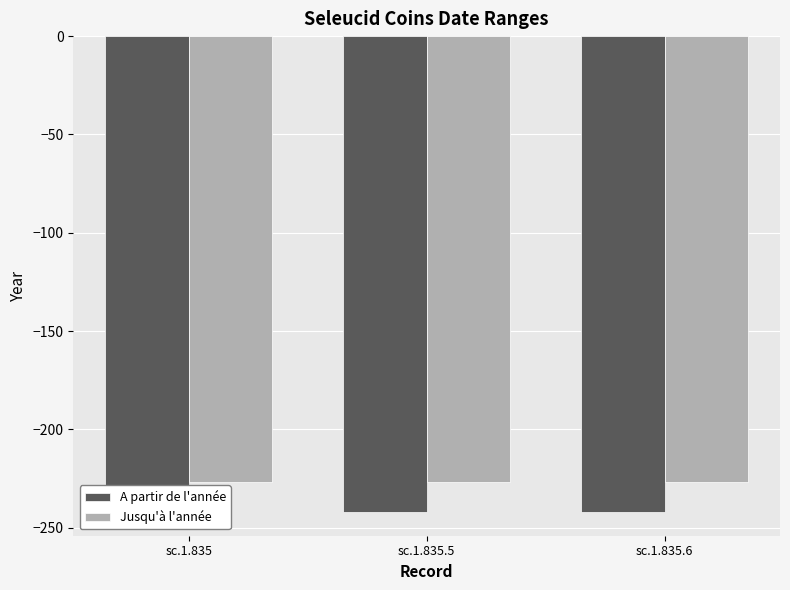

What is the label of the 2nd bar from the left?

sc.1.835.5